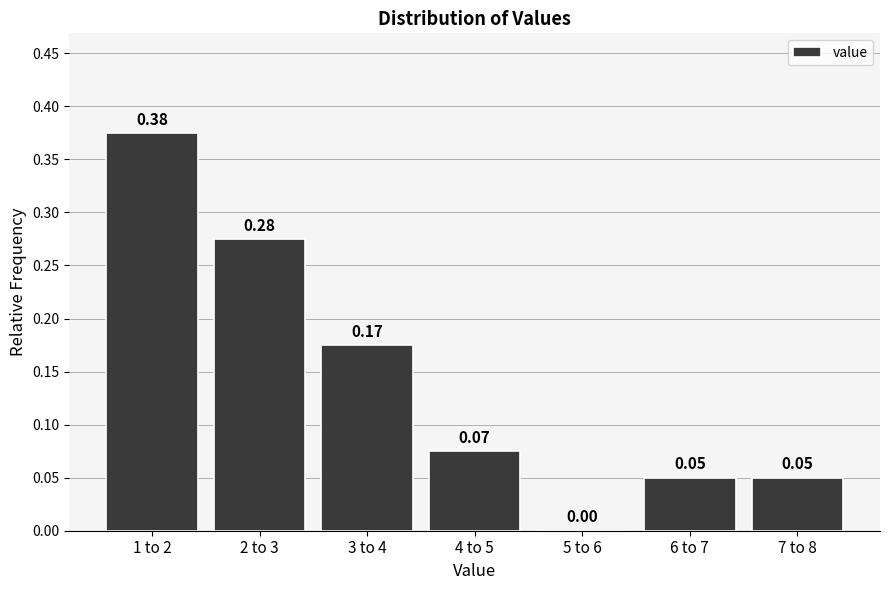

Which has a higher value, 6 to 7 or 4 to 5?

4 to 5